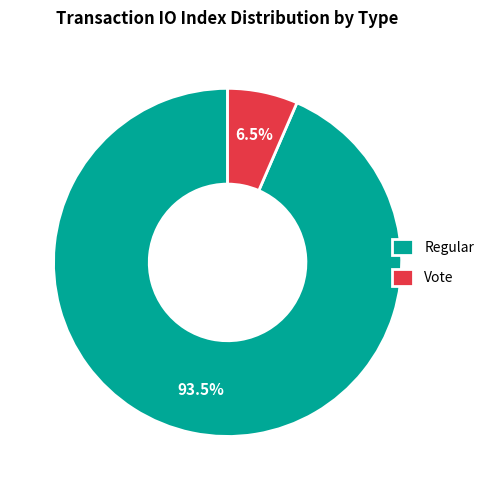

Between Regular and Vote, which is larger?

Regular